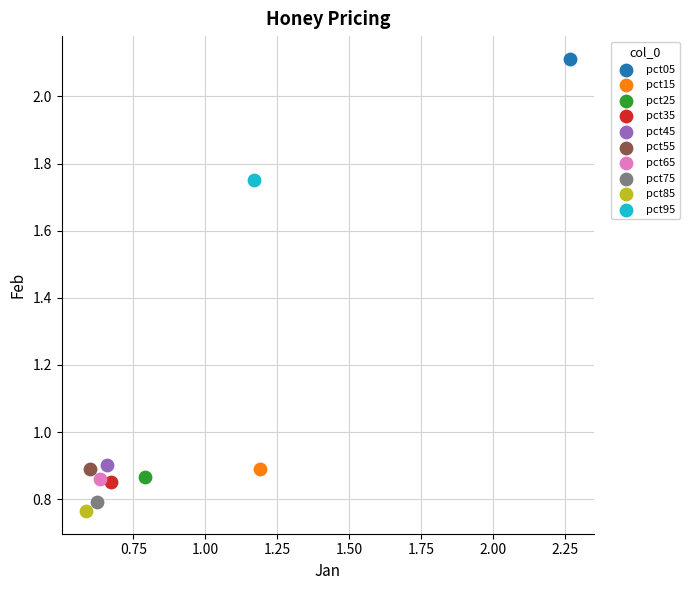

What are all the series names shown in the legend?

pct05, pct15, pct25, pct35, pct45, pct55, pct65, pct75, pct85, pct95